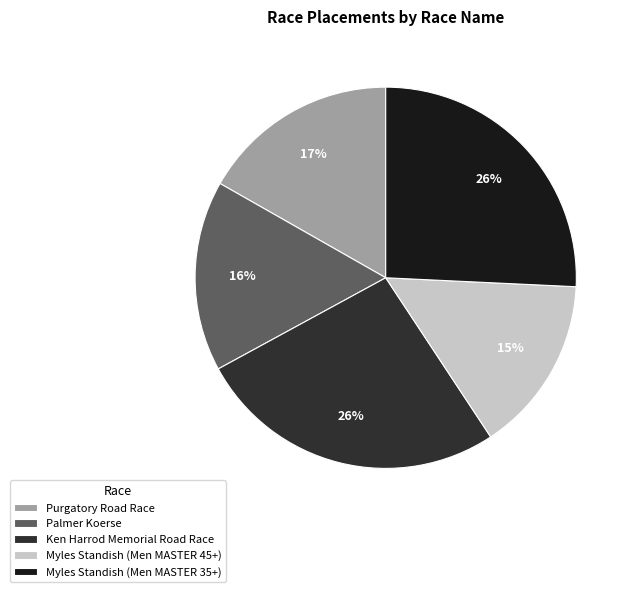

To the nearest percent, what portion does Purgatory Road Race represent?

17%